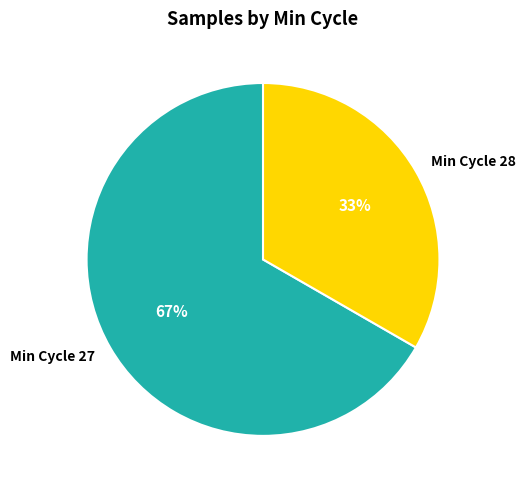

True or false: Min Cycle 27 accounts for 67% of the total.

True